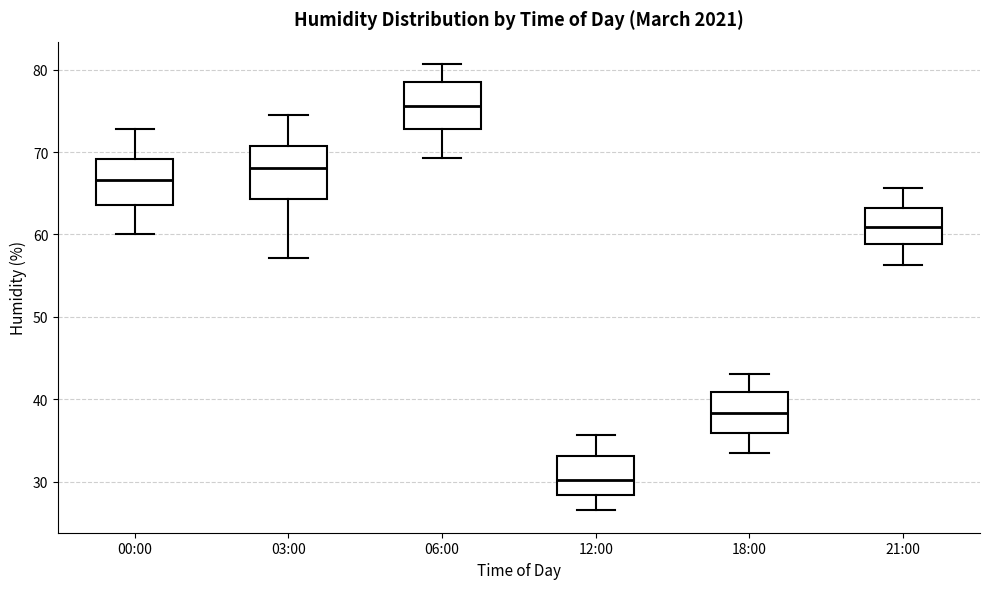

Where does the median line of the box for 00:00 sit on the y-axis? The values are not printed on the chart, so give them approximately, as read against the axis.

67